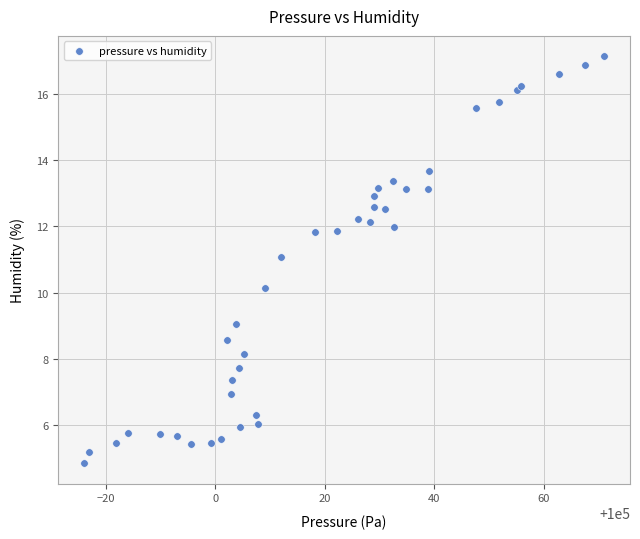

What Y value in the scatter plot is closest to 10?

10.1